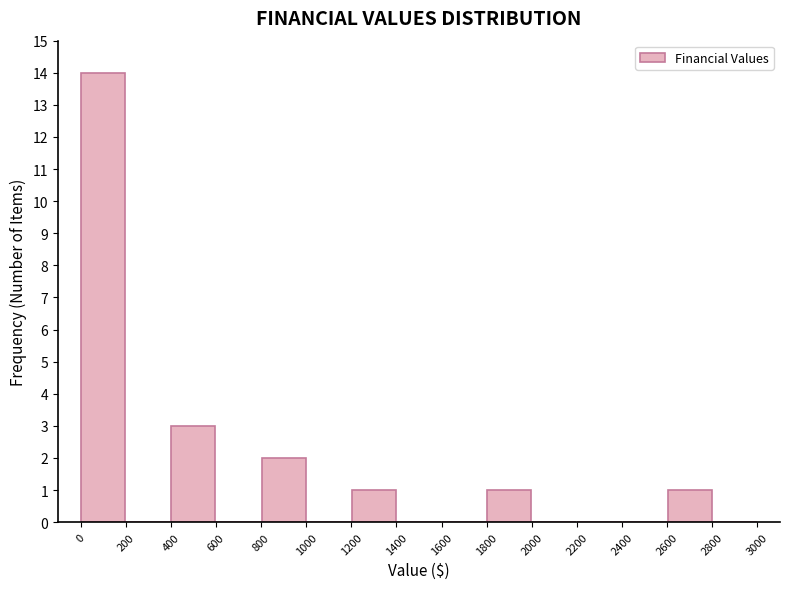

Reading left to right, list every bar in this chart as the range it spans on the x-axis followed by its height. The values are not printed on the chart, so give them approximately, as read against the axis.

0 to 200: 14
200 to 400: 0
400 to 600: 3
600 to 800: 0
800 to 1000: 2
1000 to 1200: 0
1200 to 1400: 1
1400 to 1600: 0
1600 to 1800: 0
1800 to 2000: 1
2000 to 2200: 0
2200 to 2400: 0
2400 to 2600: 0
2600 to 2800: 1
2800 to 3000: 0